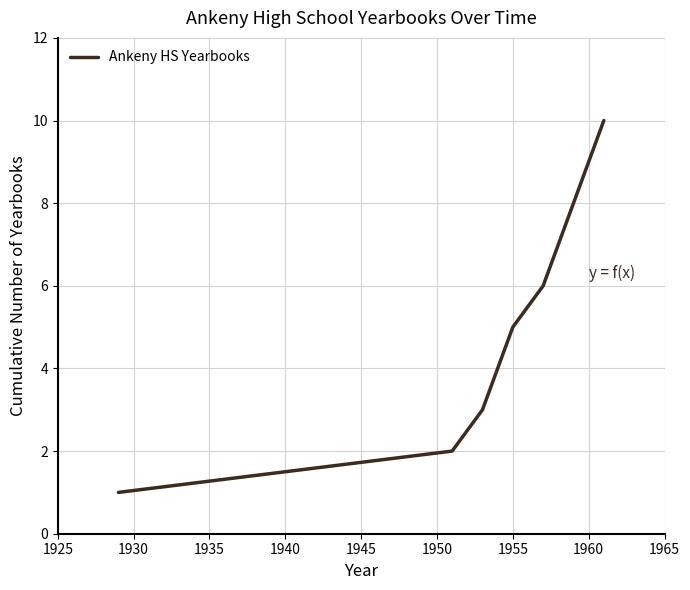

What is the greatest value displayed?

10